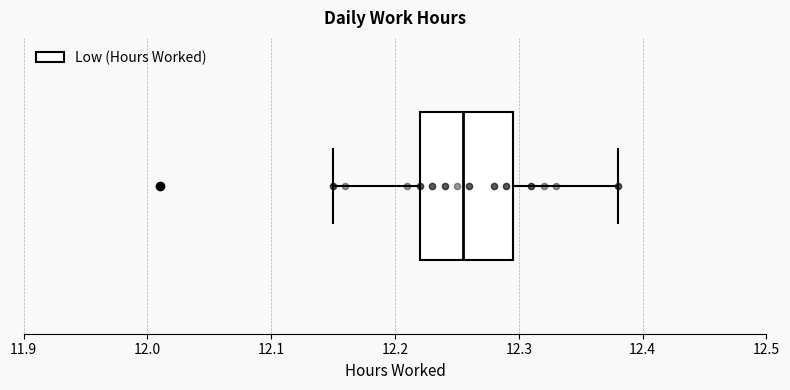

Where does the left whisker of the box end on the x-axis? The values are not printed on the chart, so give them approximately, as read against the axis.

12.15